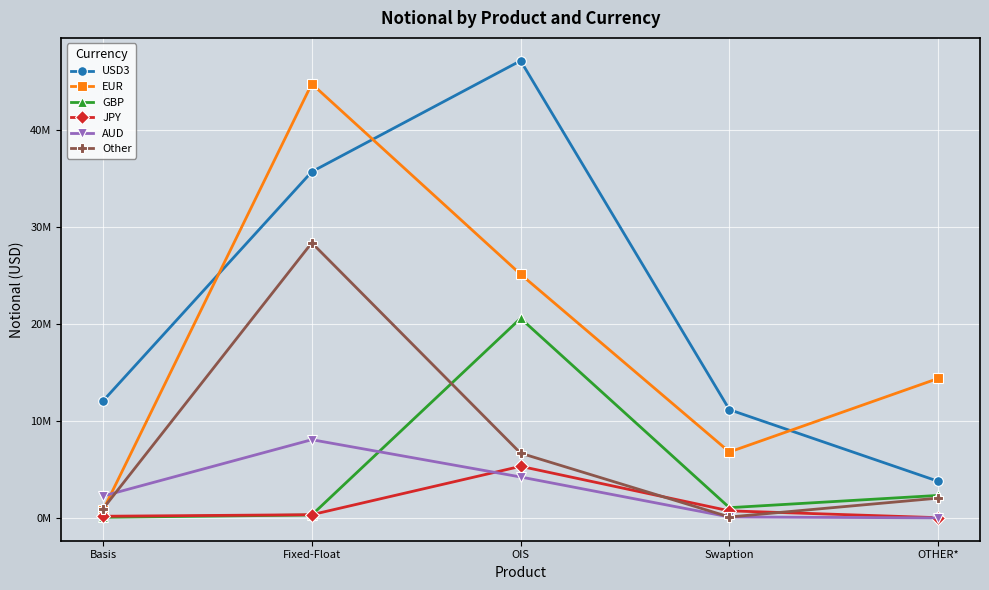

What are all the series names shown in the legend?

USD3, EUR, GBP, JPY, AUD, Other